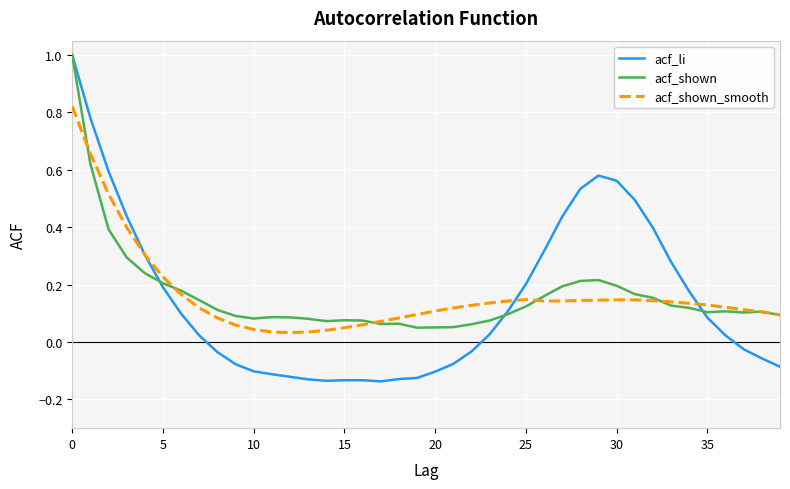

What is the maximum value for acf_shown?

1.0